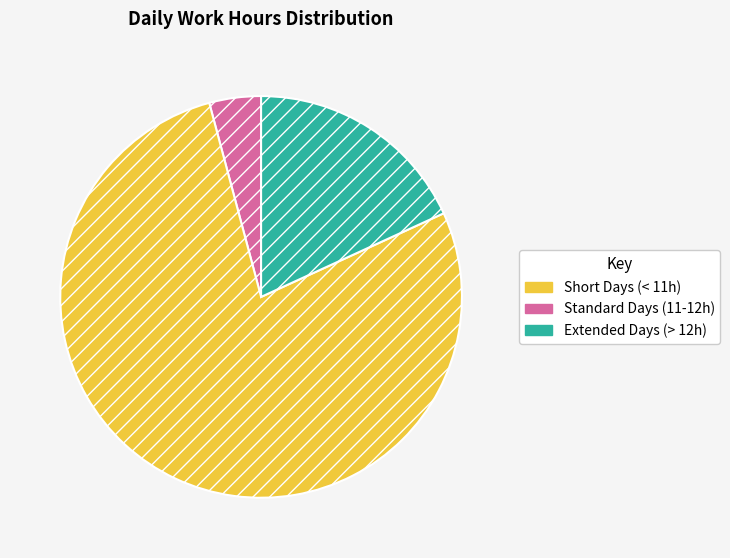

Is there a majority slice in this chart?

Yes